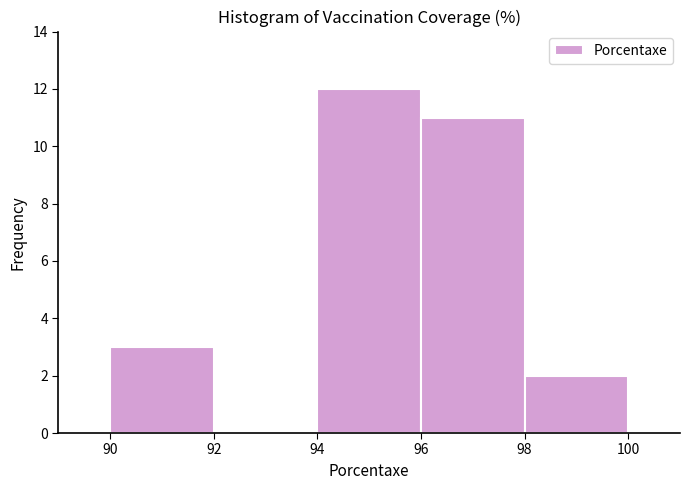

Over which range of the x-axis is the bar tallest?

94 to 96